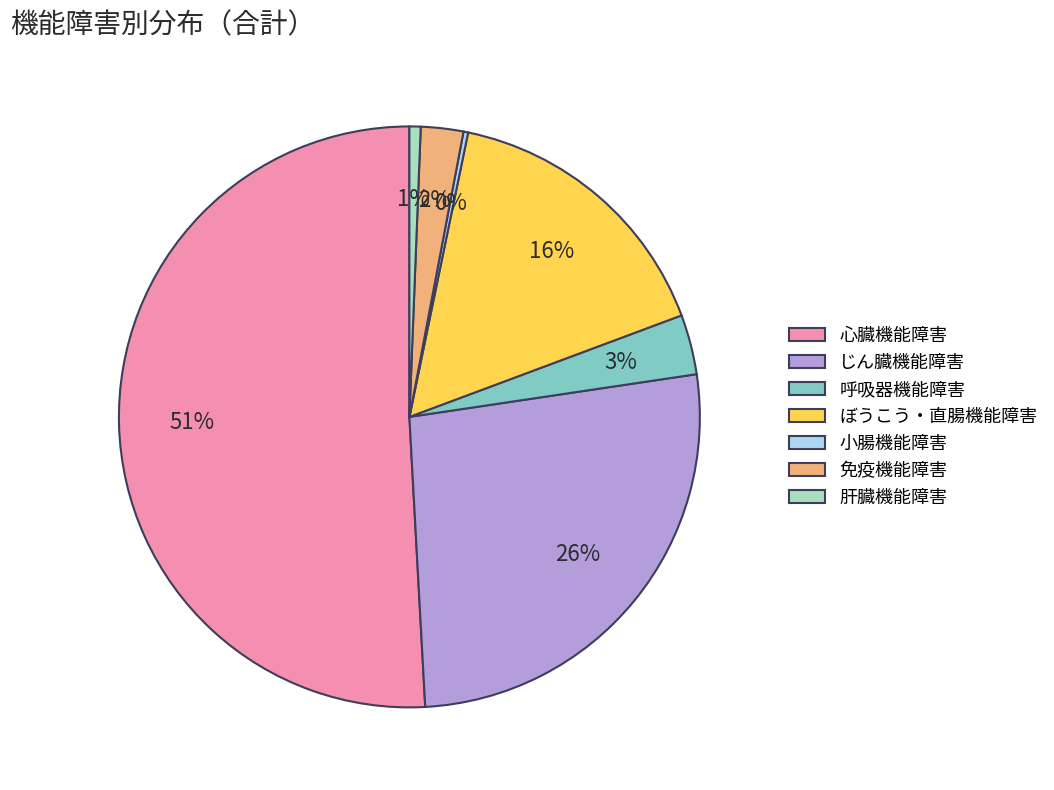

To the nearest percent, what is the average slice percentage?

14%